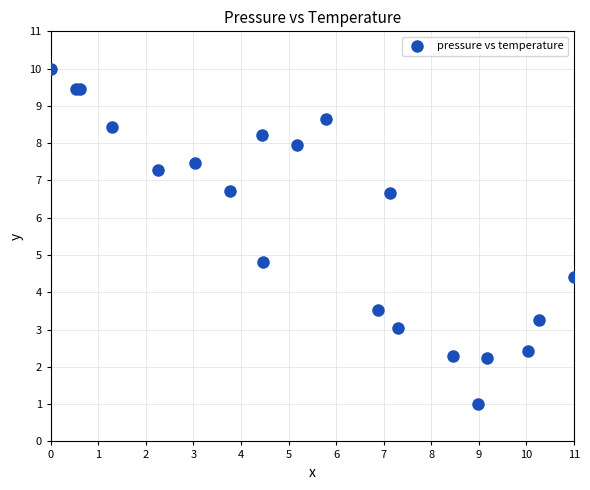

What Y value in the scatter plot is closest to 5?

4.8